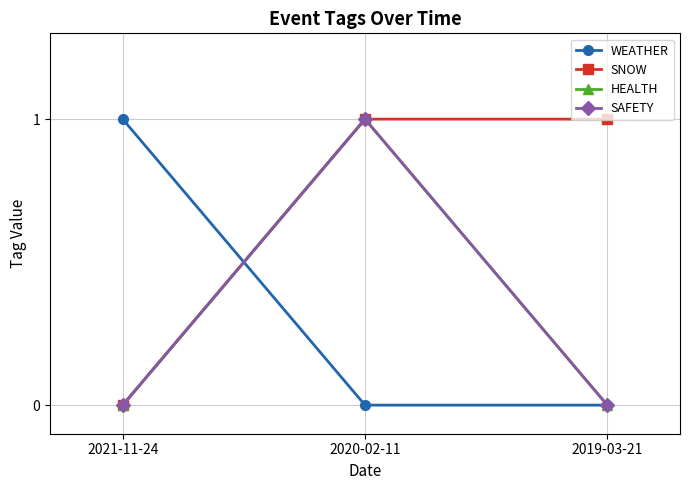

Which series changed the most between 2021-11-24 and 2020-02-11?

WEATHER